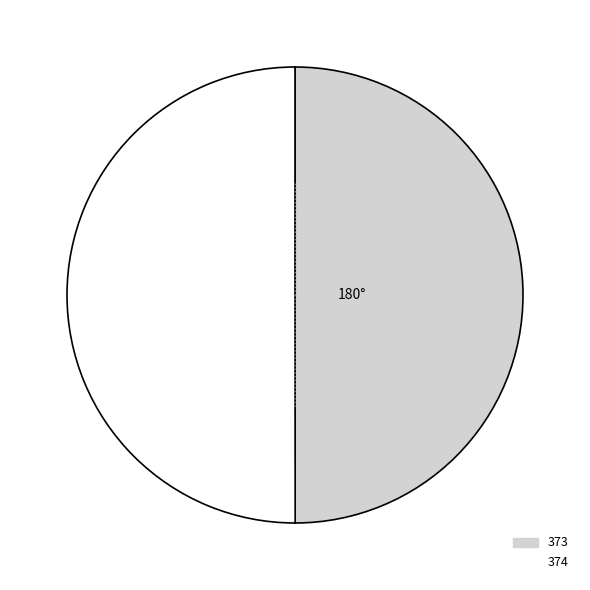

Approximately how many times larger is the value at 373 compared to 374?

1.0